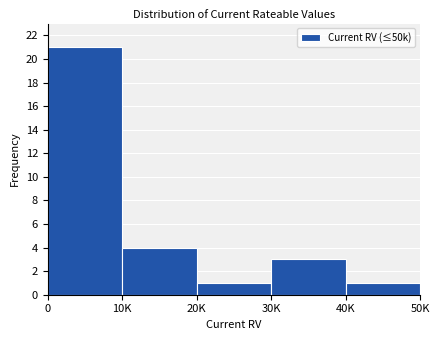

Reading right to left, what are all the values shown in this chart?

40K=1	30K=3	20K=1	10K=4	0=21